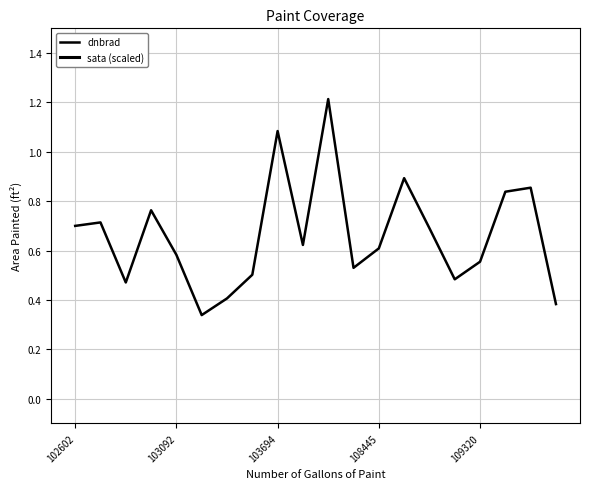

The value of dnbrad at 103092 is 0.4. True or false?

False